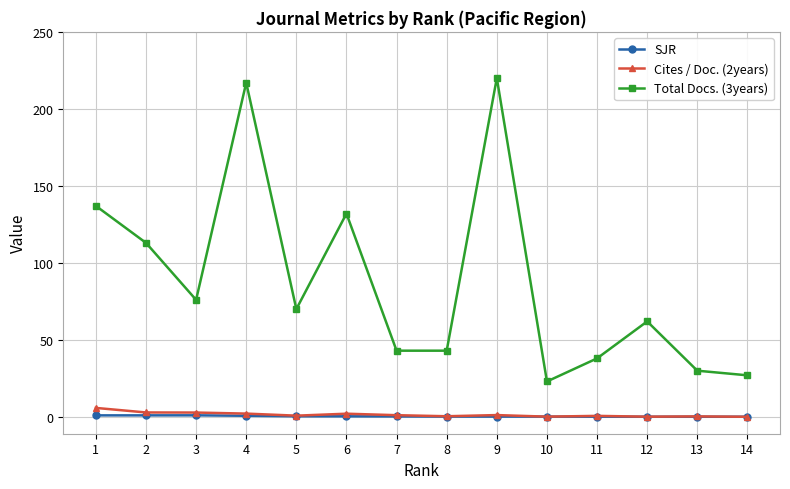

True or false: SJR has a value of 0.2 at 9.

True